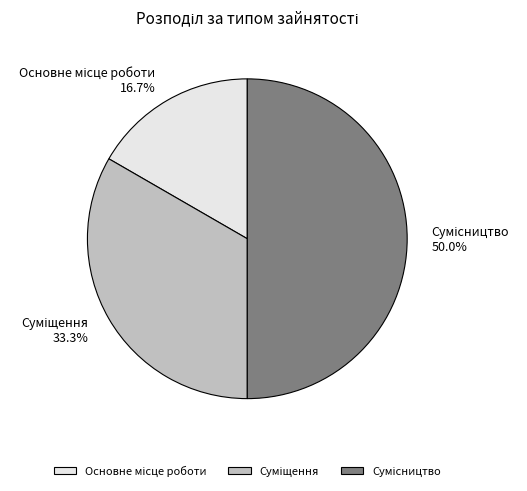

How many segments does this pie chart have?

3